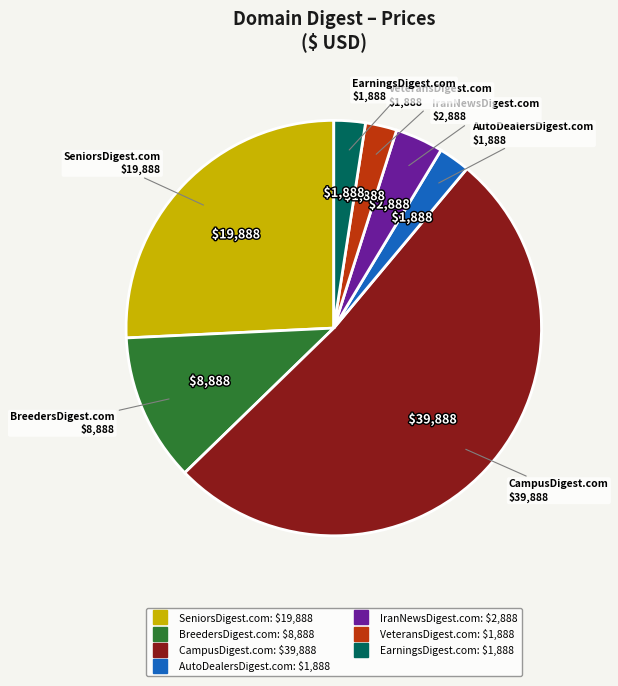

Is it true that SeniorsDigest.com is 26% of the pie?

True